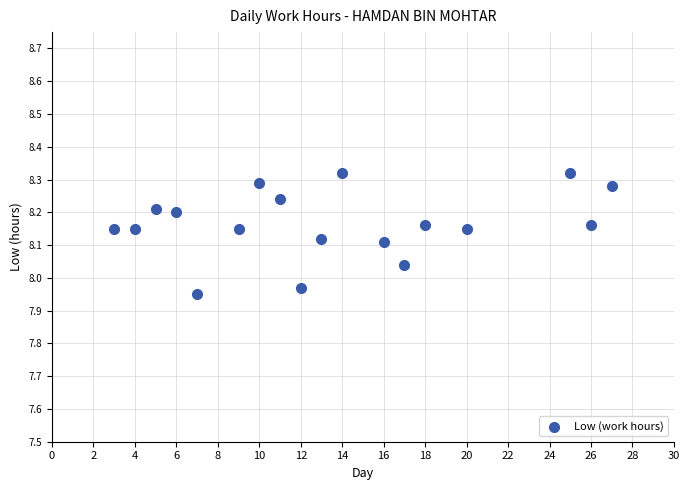

What is the range of Y values (max minus min)?

0.4